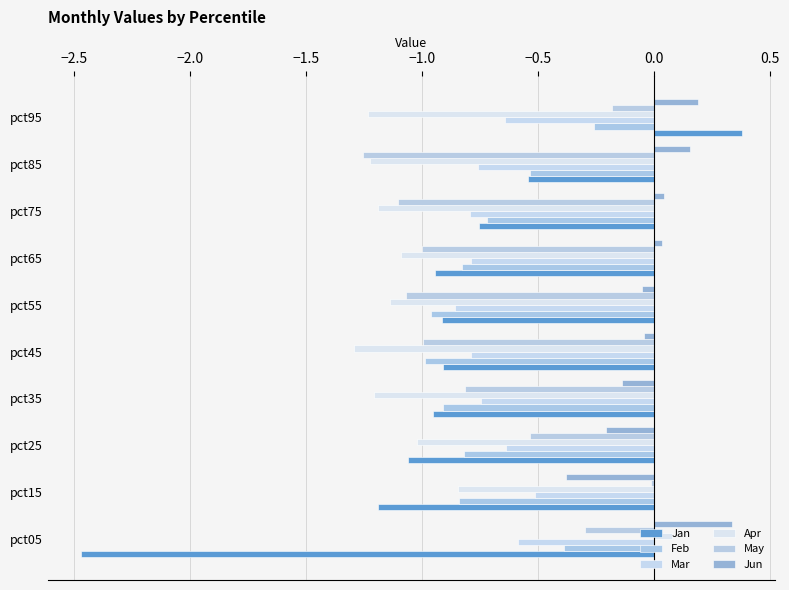

How many distinct data groups are displayed?

6